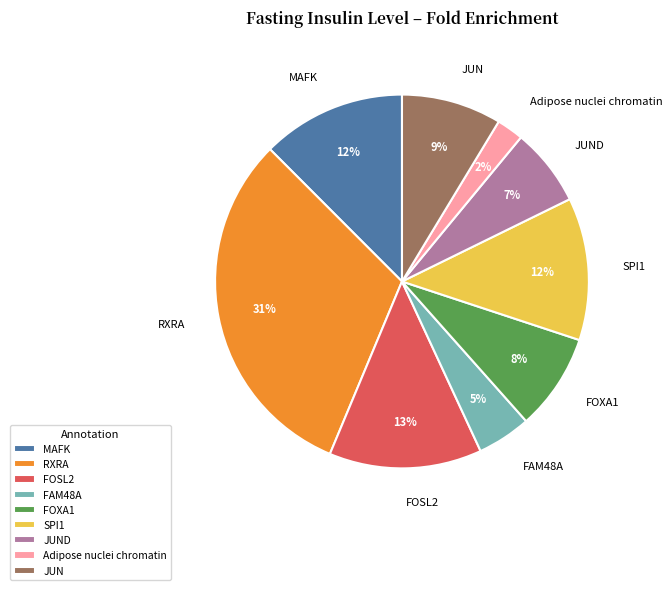

Which slice is the largest?

RXRA